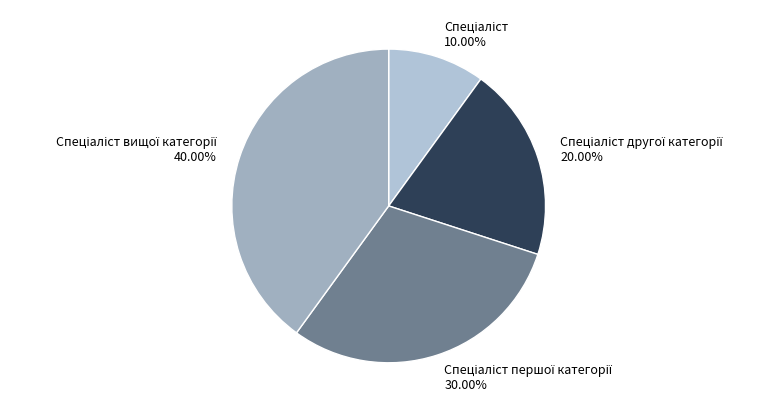

Is there any slice that represents more than half of the pie?

No